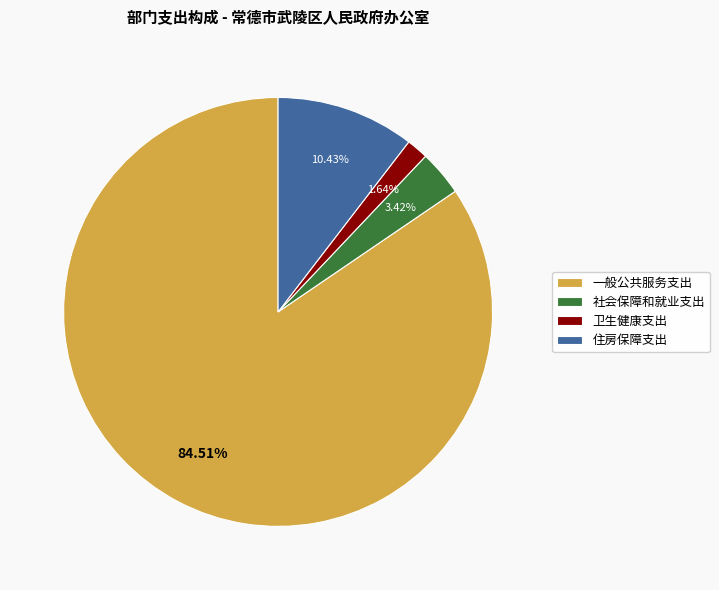

Which slice is the smallest?

卫生健康支出